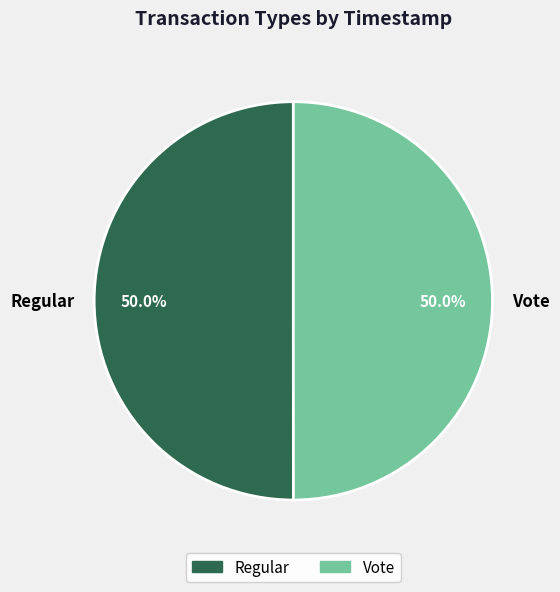

What percentage is the Regular slice, to the nearest percent?

50%